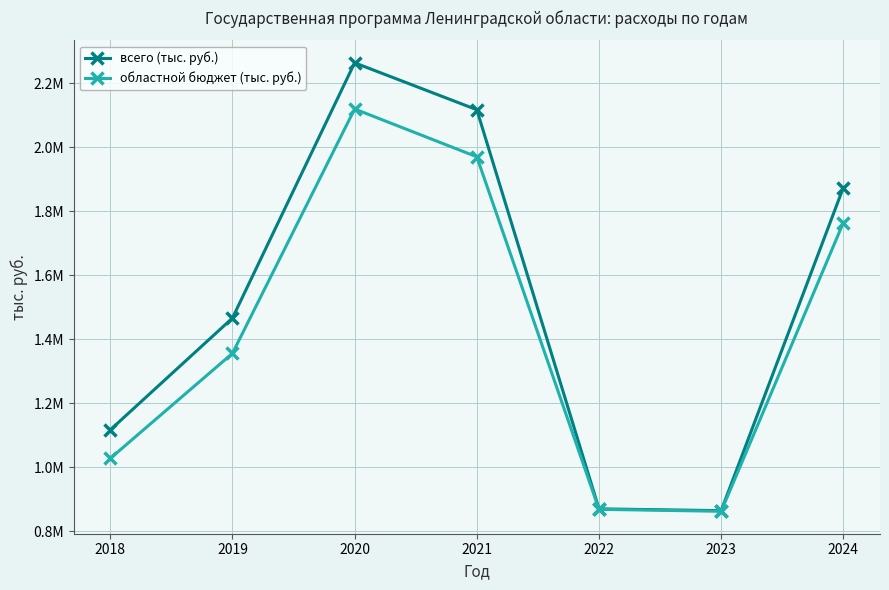

Is this an area chart (filled region under the line)?

No